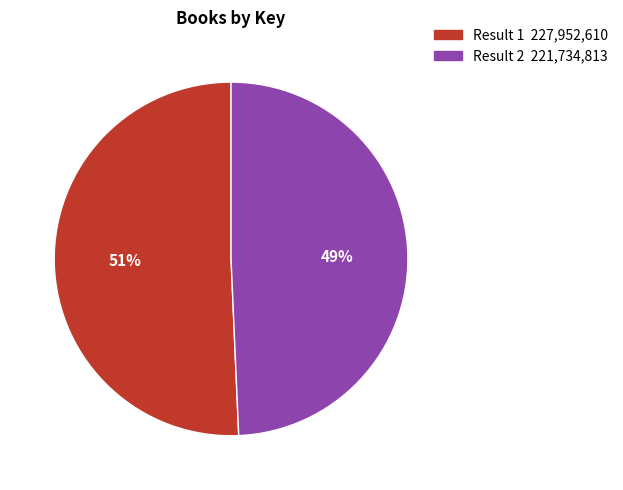

Rank the categories by value from lowest to highest.

Result 2, Result 1